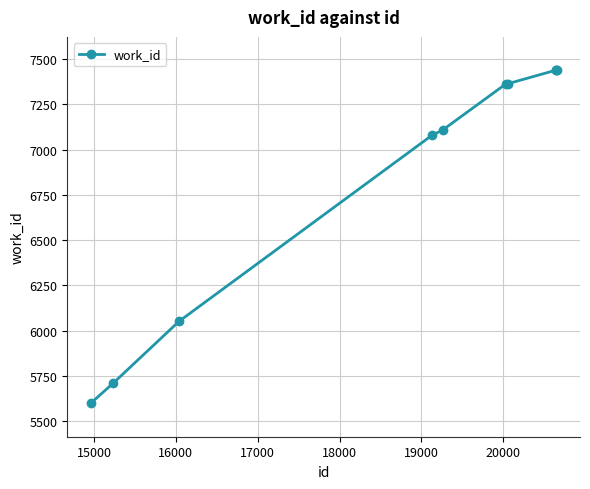

How many series are shown in this chart?

1